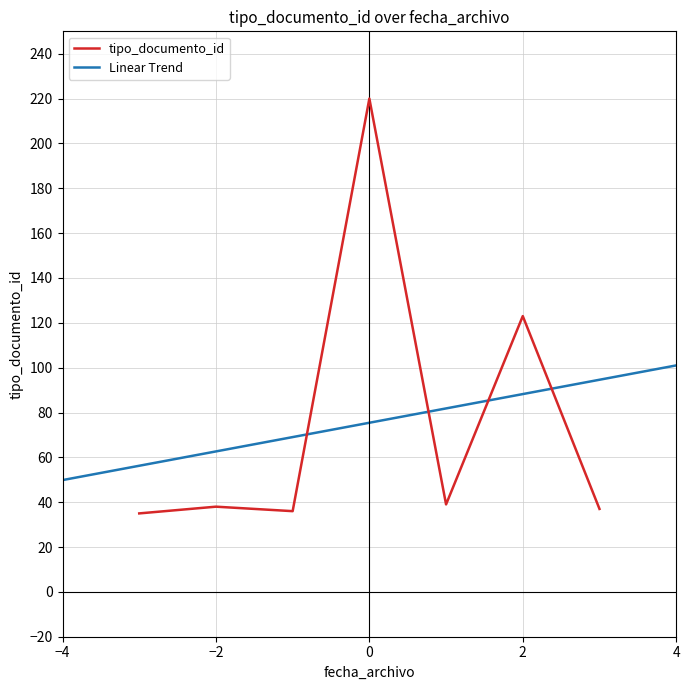

What is the lowest value of the tipo_documento_id series?

35